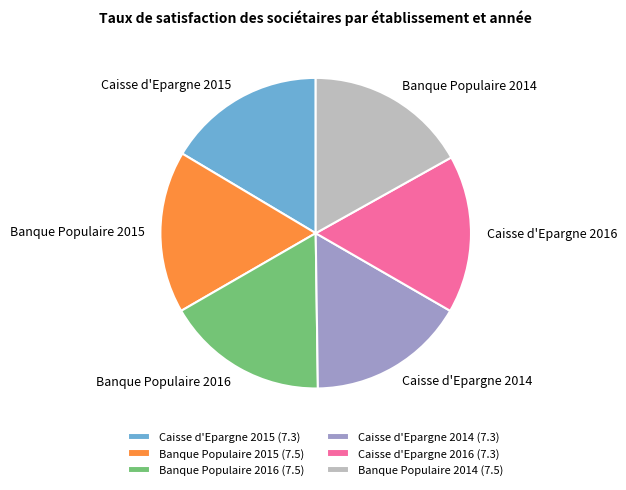

Combined, do Caisse d'Epargne 2016 and Caisse d'Epargne 2014 account for over 50%?

No